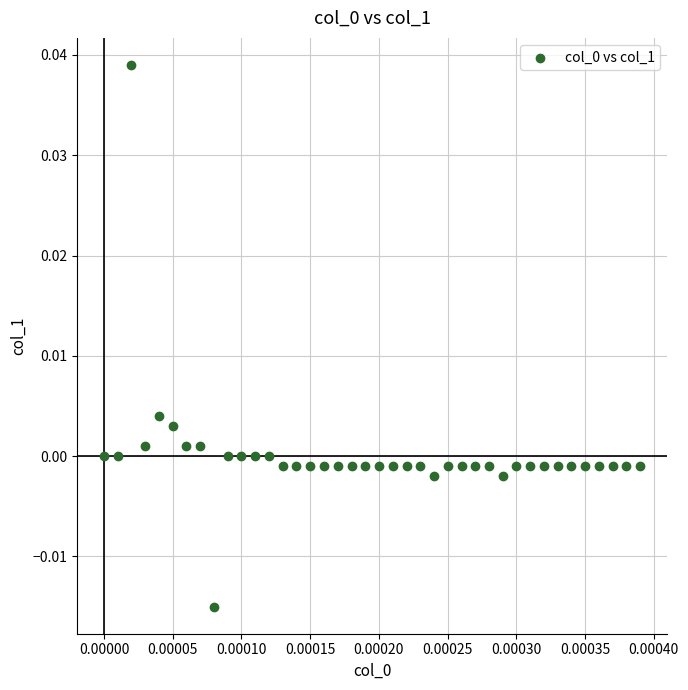

How many points are shown in the scatter plot?

40